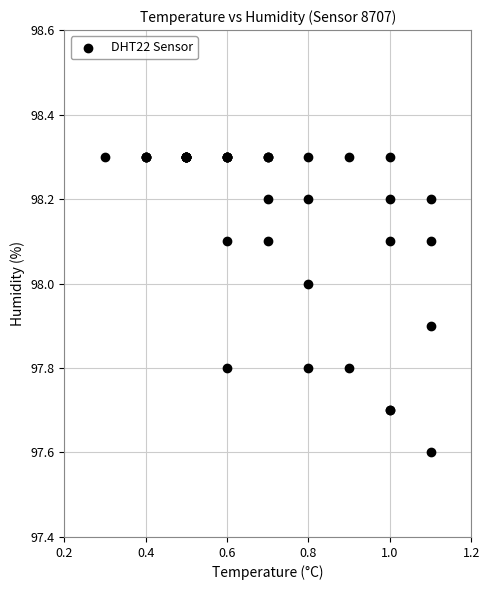

What Y value in the scatter plot is closest to 97?

97.6